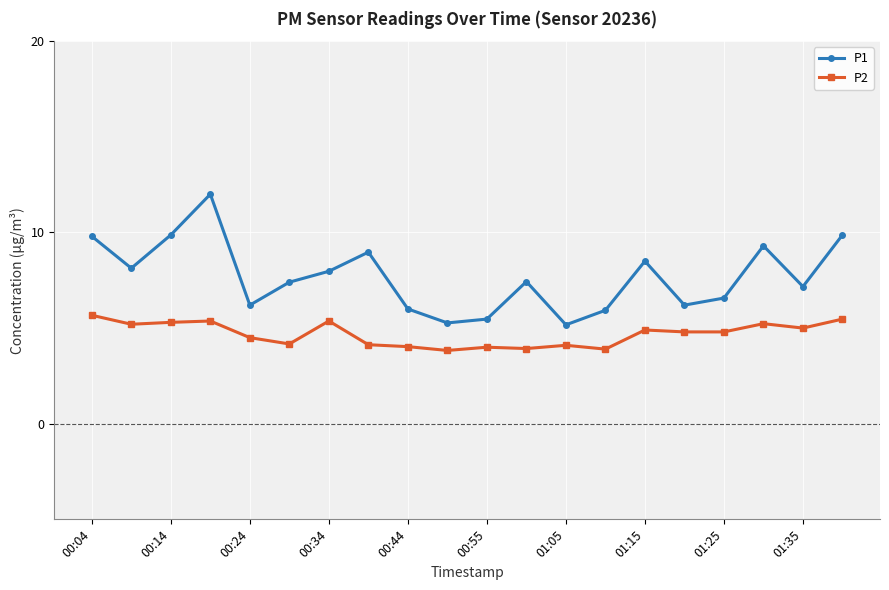

What is the maximum value for P1?

12.0